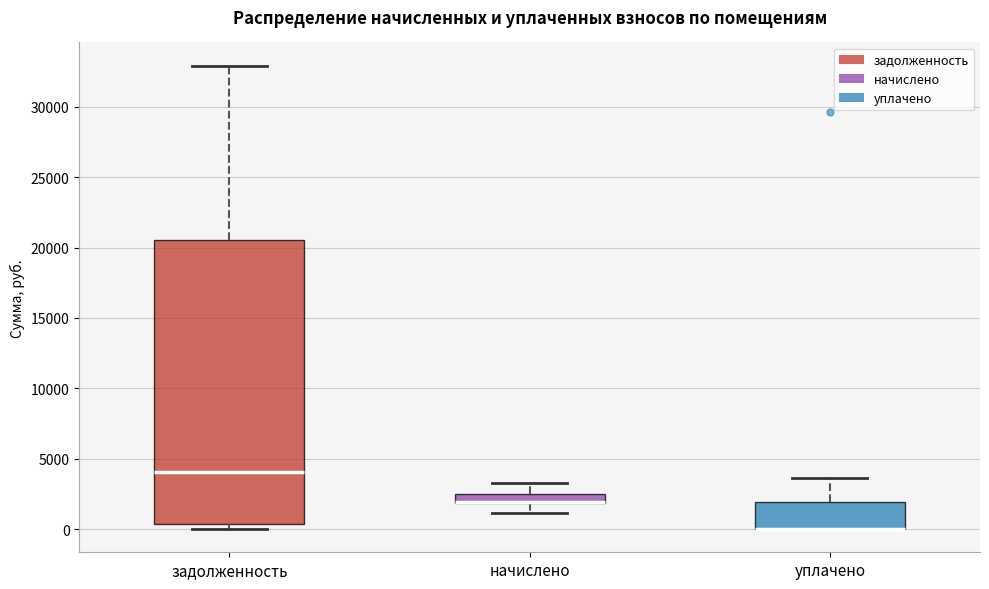

Where does the lower whisker of the box for начислено end on the y-axis? The values are not printed on the chart, so give them approximately, as read against the axis.

1000